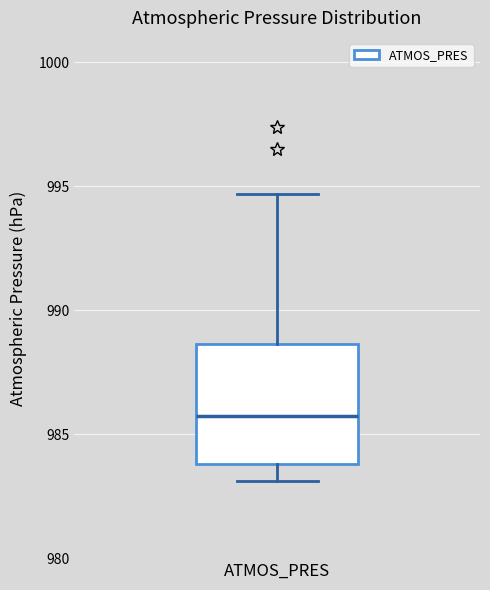

Read this box plot against the y-axis: the position of the median line, the range covered by the box, and the ends of both whiskers. The values are not printed on the chart, so give them approximately, as read against the axis.

median 986.0, box 984.0 to 988.5, whiskers 983.0 to 994.5